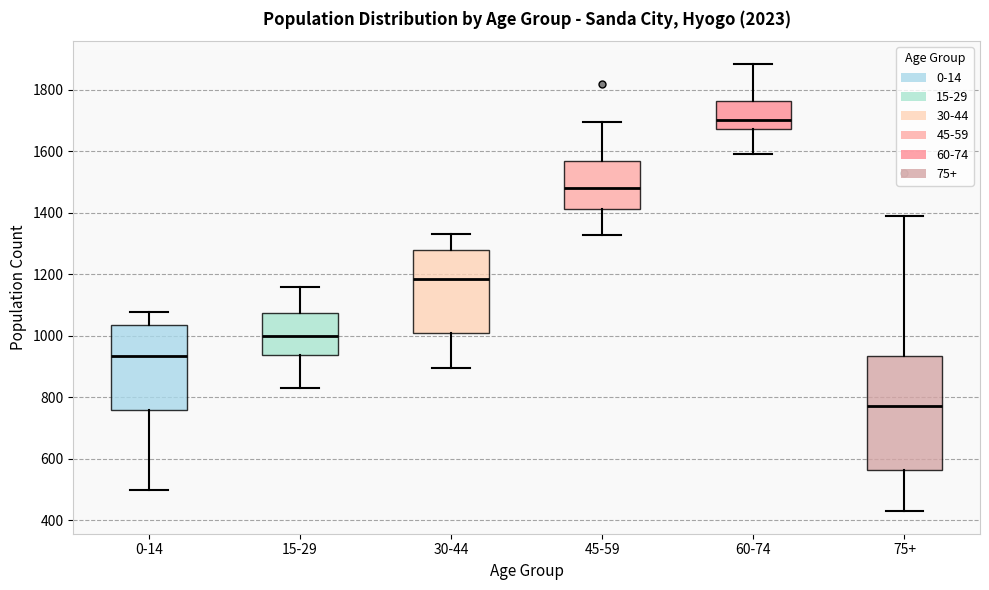

Which box is the tallest, from its lower edge to its upper edge?

75+